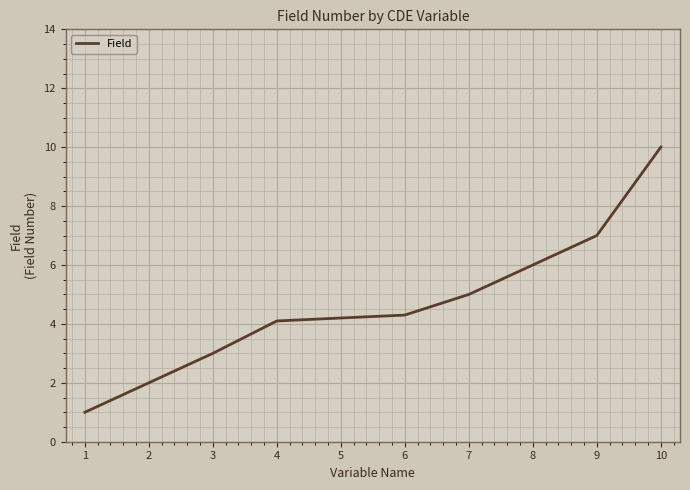

What value does the data have at 2?

2.0